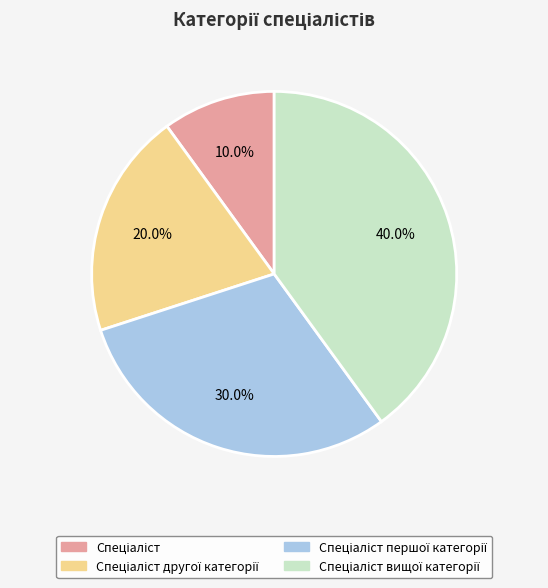

Is there any slice that represents more than half of the pie?

No